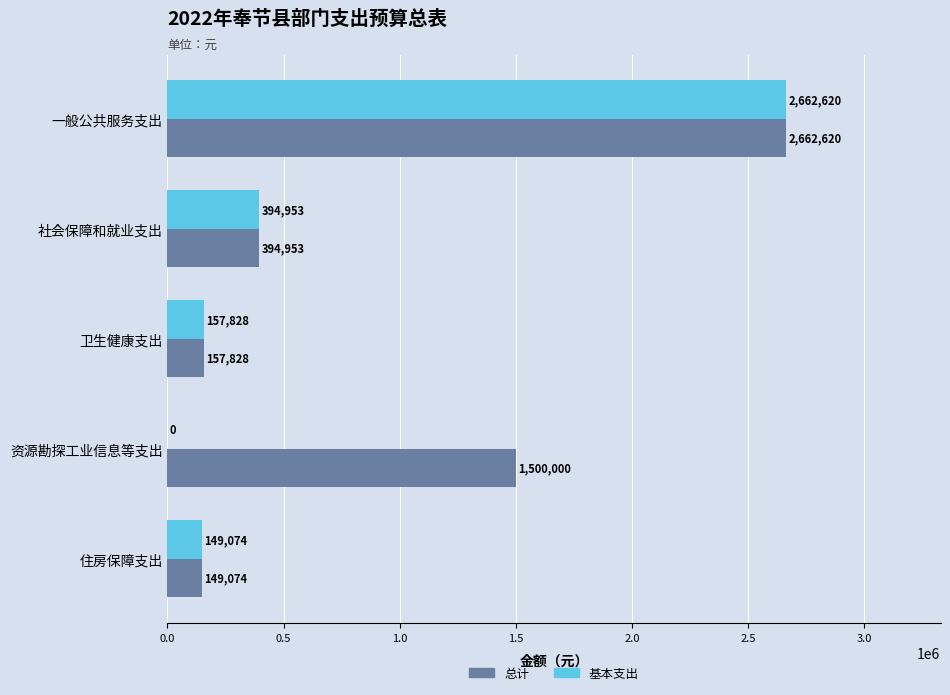

What are all the series names shown in the legend?

总计, 基本支出